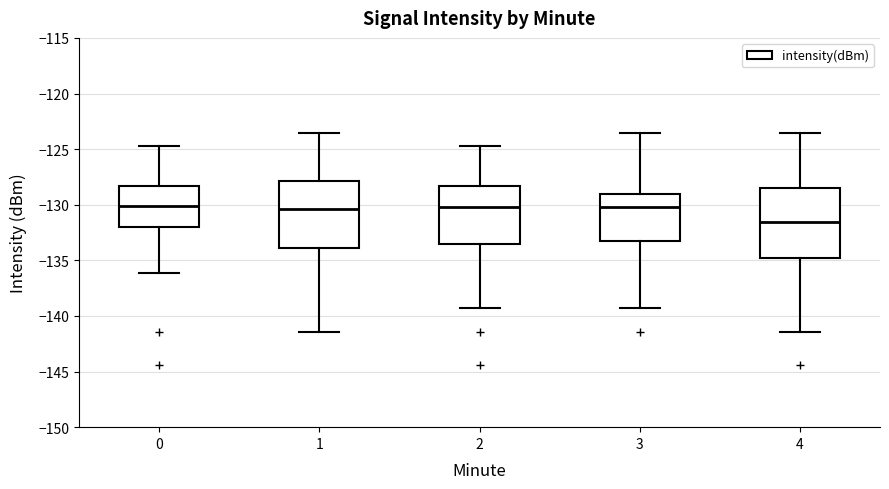

Which box's median line is the lowest?

4